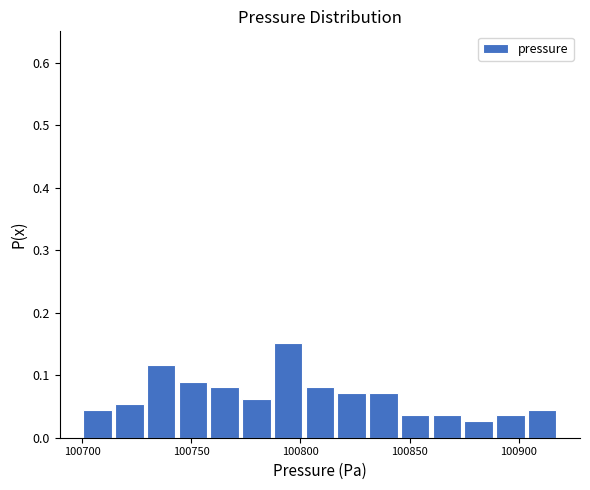

Around what value on the x-axis is the tallest bar? Give the approximate position of its centre, as read against the axis.

100795